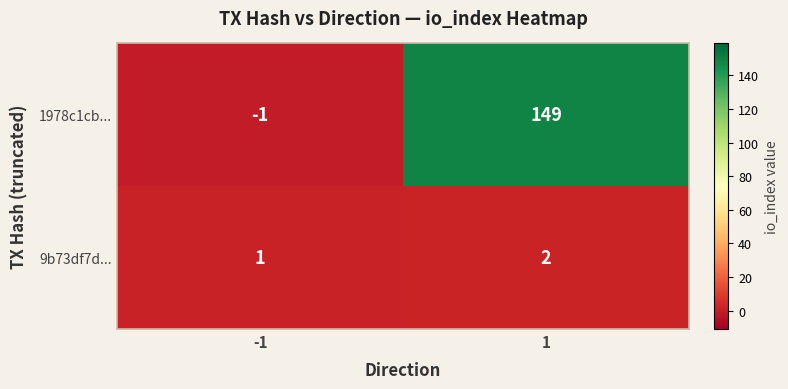

The 1978c1cb... series shows 237 at 1. True or false?

False